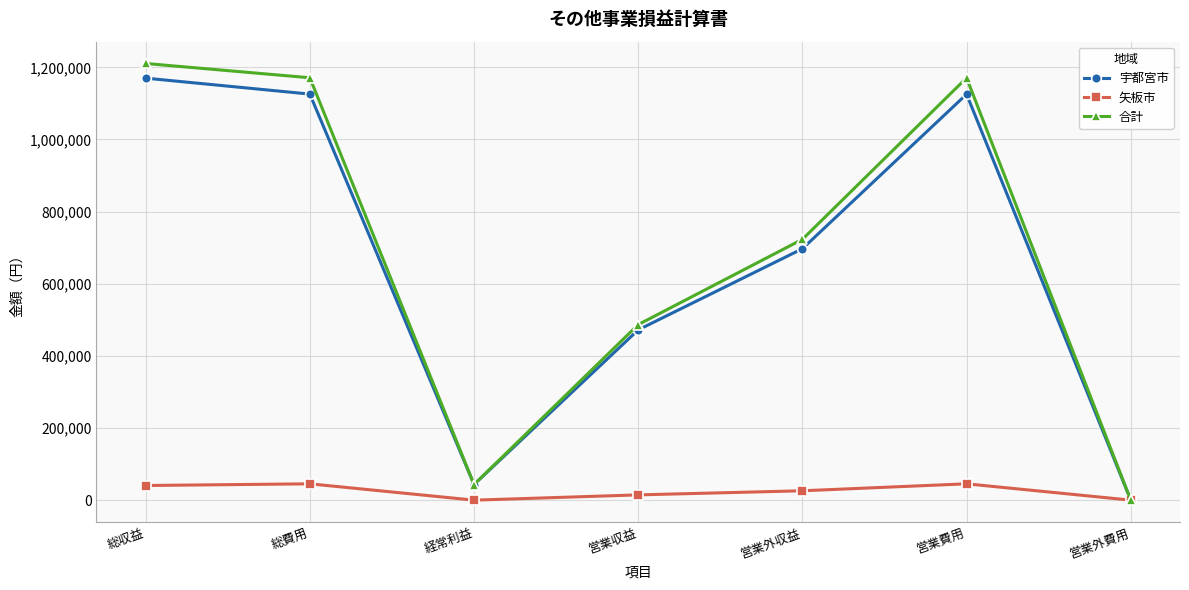

What is the spread (max minus min) of values at 営業費用?

1125535